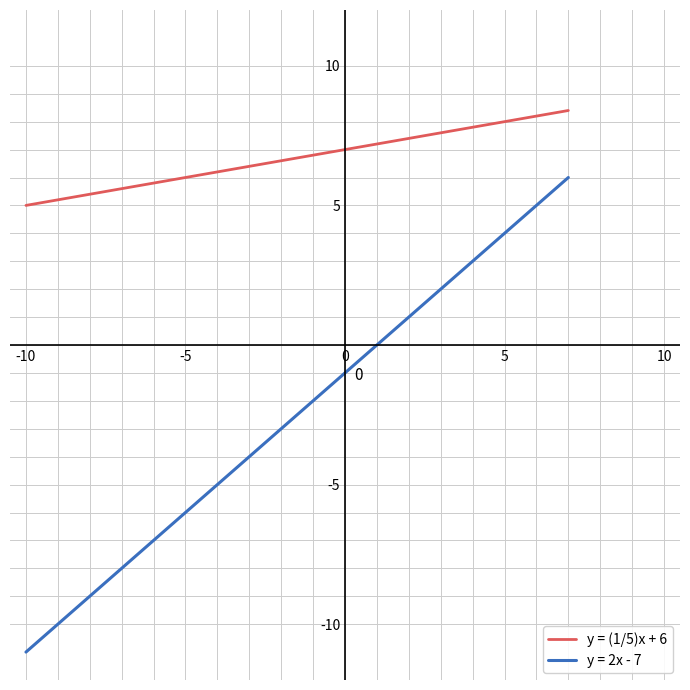

Rank the series by their maximum value, from lowest to highest.

y = 2x - 7, y = (1/5)x + 6